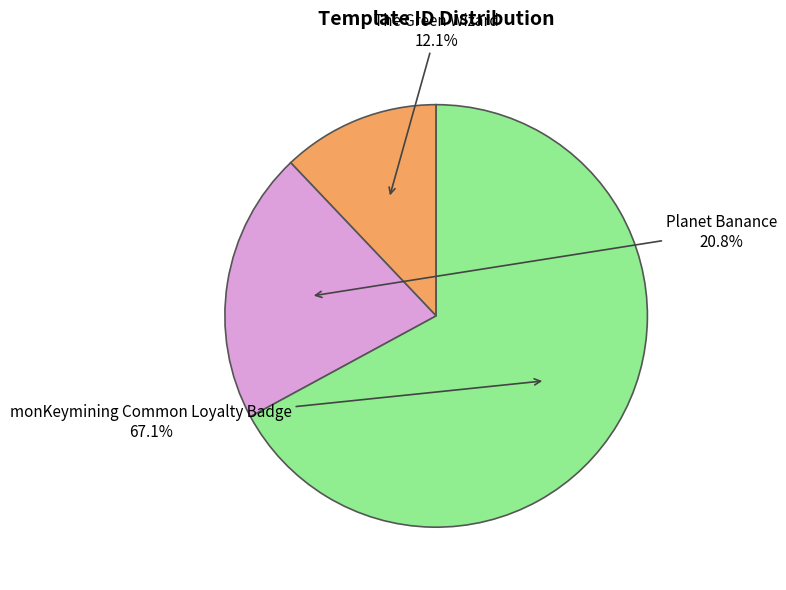

Does any single category account for the majority?

Yes